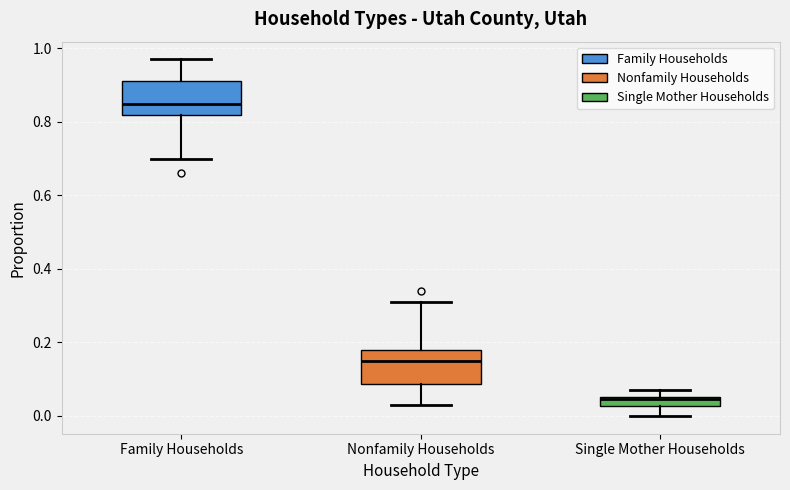

Which box's median line is the lowest?

Single Mother Households